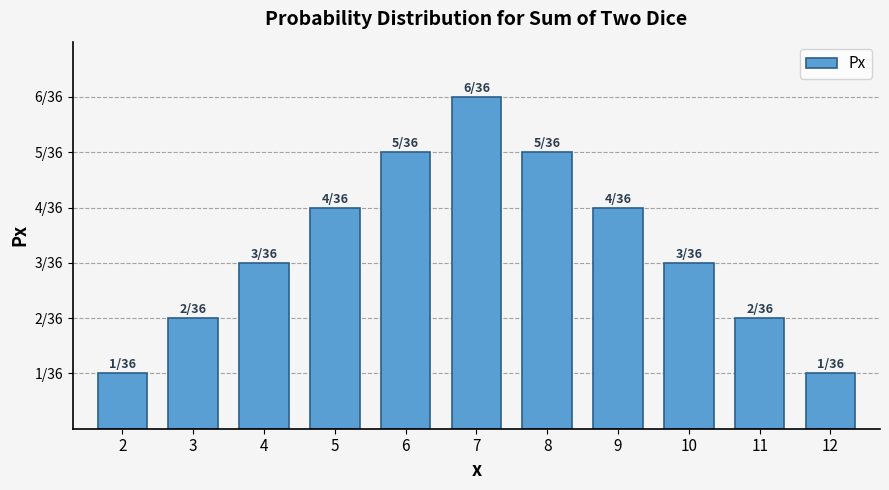

Does the chart contain any negative values?

No